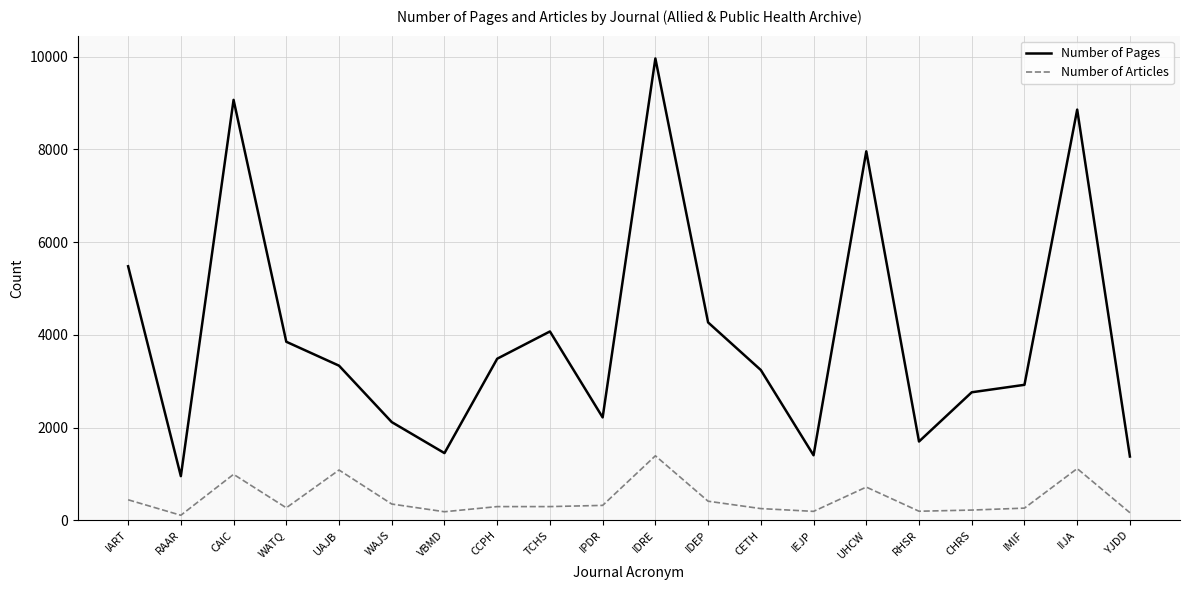

Is this an area chart (filled region under the line)?

No